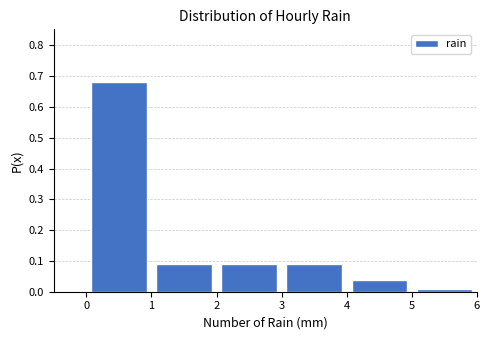

Reading left to right, list every bar in this chart as the range it spans on the x-axis followed by its height. The values are not printed on the chart, so give them approximately, as read against the axis.

0 to 1: 0.68
1 to 2: 0.09
2 to 3: 0.09
3 to 4: 0.09
4 to 5: 0.04
5 to 6: under 0.01